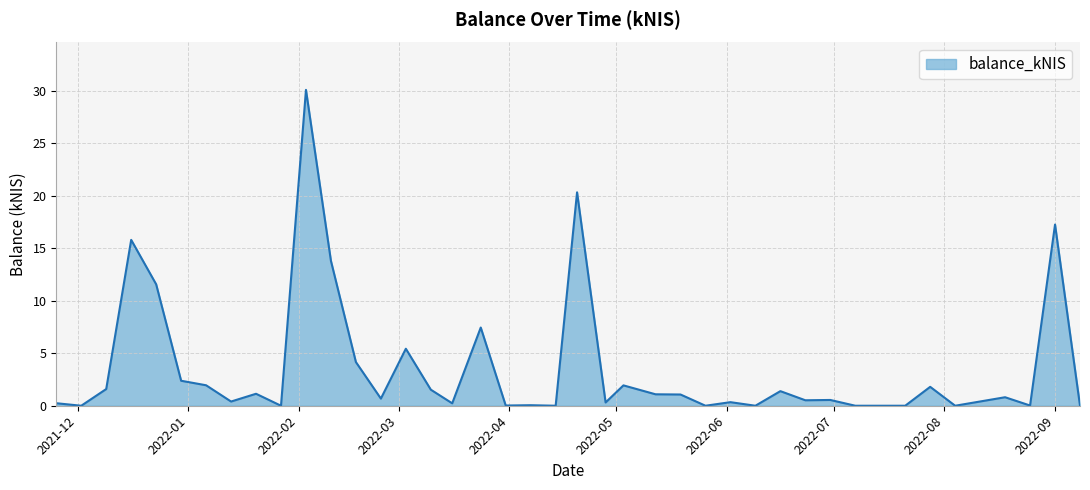

What is the difference between the maximum and minimum values?

30.1